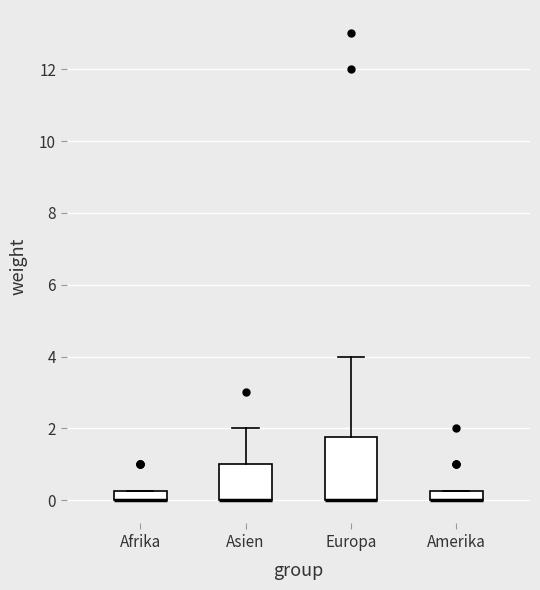

Where is the lower edge of the box for Afrika on the y-axis? The values are not printed on the chart, so give them approximately, as read against the axis.

0.0